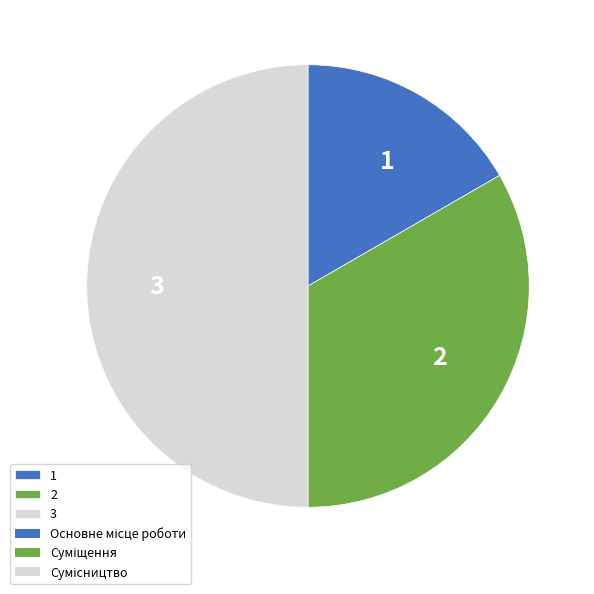

True or false: 3 accounts for 50% of the total.

True